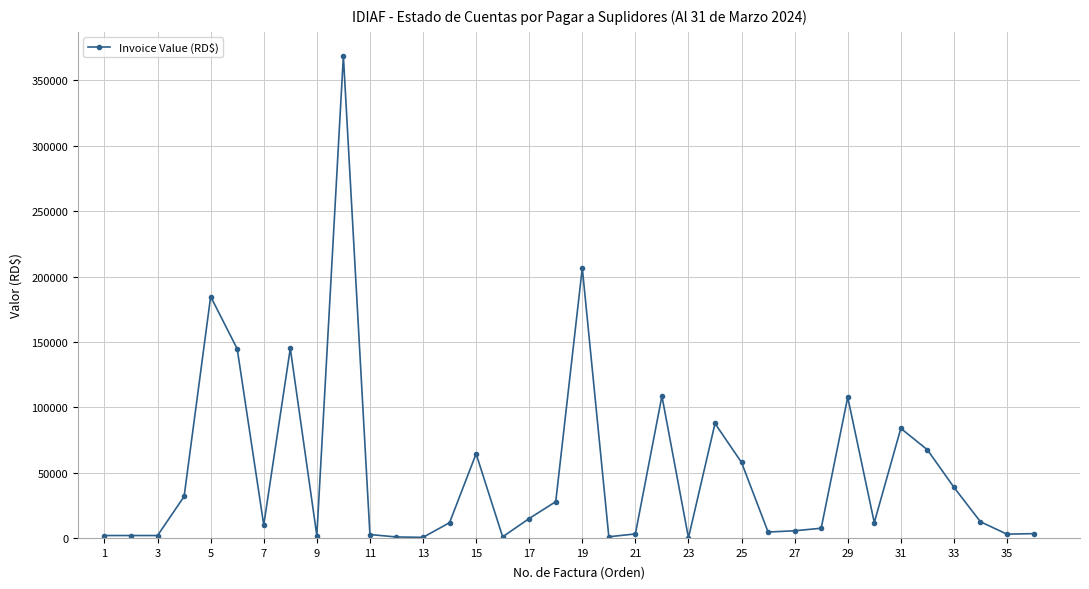

True or false: the data has more than 0 interior local peaks.

True